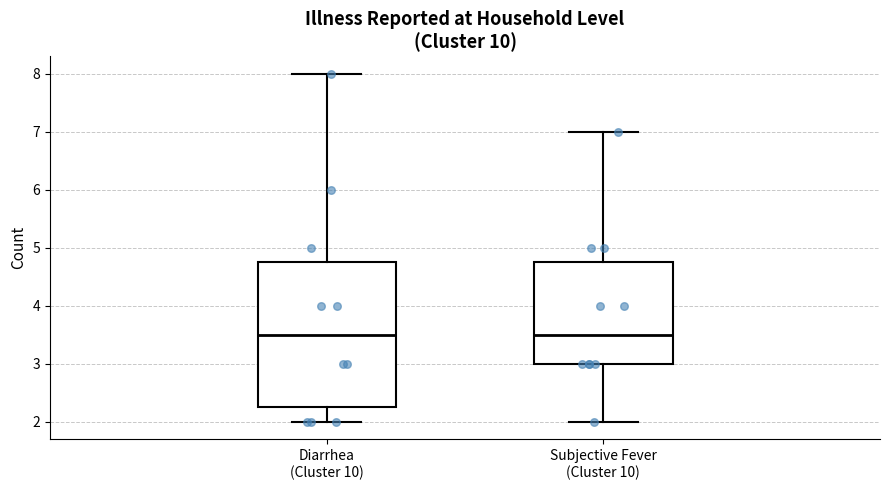

Where is the upper edge of the box for Subjective Fever (Cluster 10) on the y-axis? The values are not printed on the chart, so give them approximately, as read against the axis.

4.8